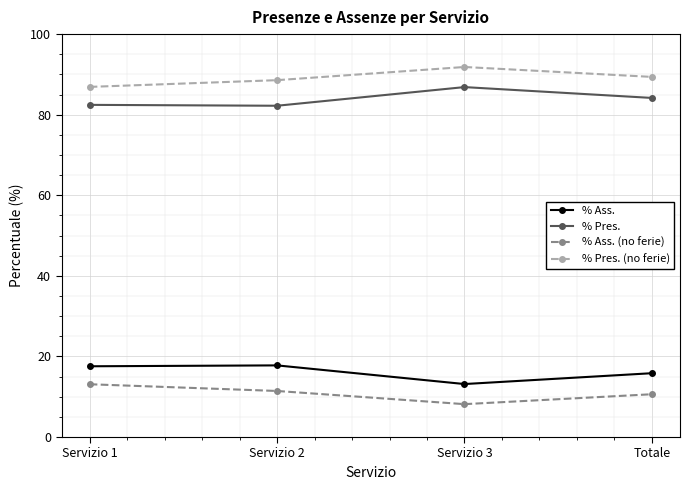

Count the number of categories in the chart.

4